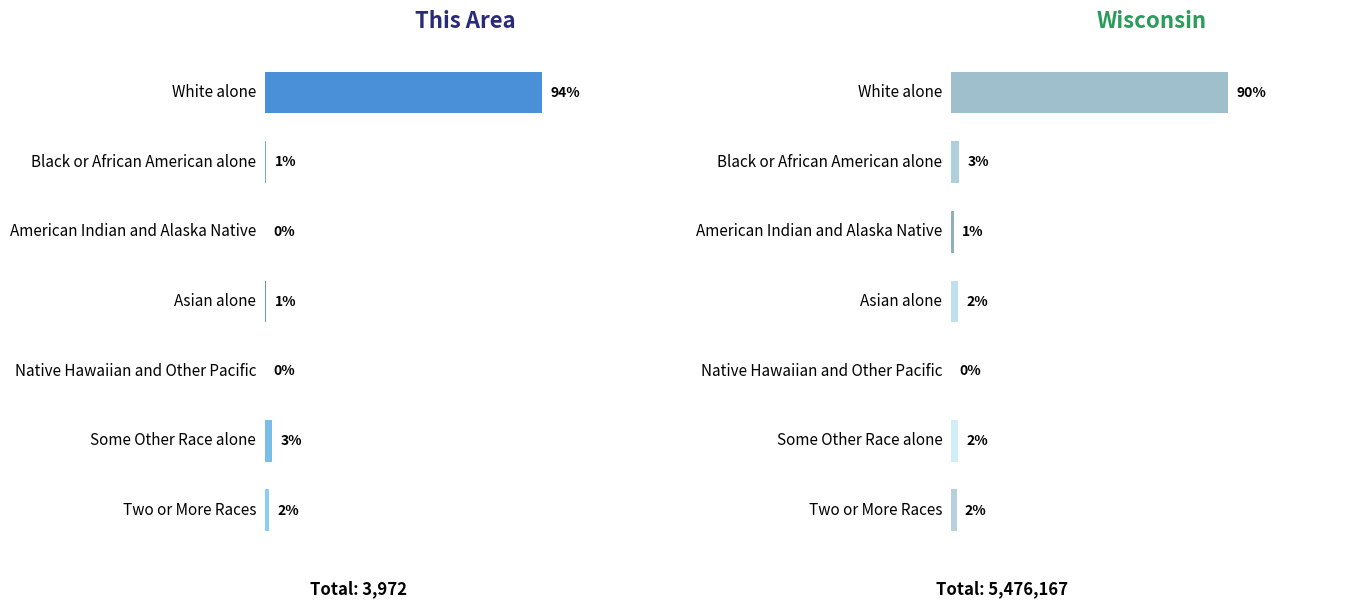

Between 100 and 80, which is larger?

100